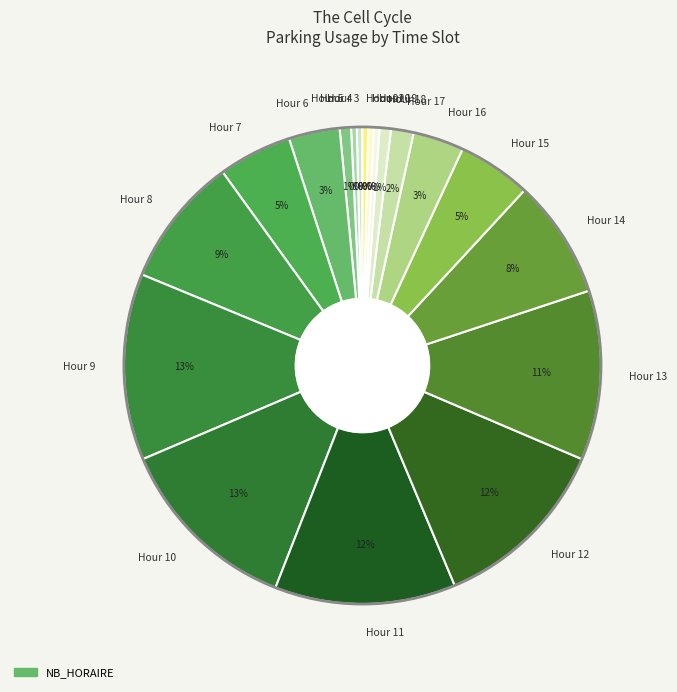

Which has a higher value, Hour 8 or Hour 6?

Hour 8